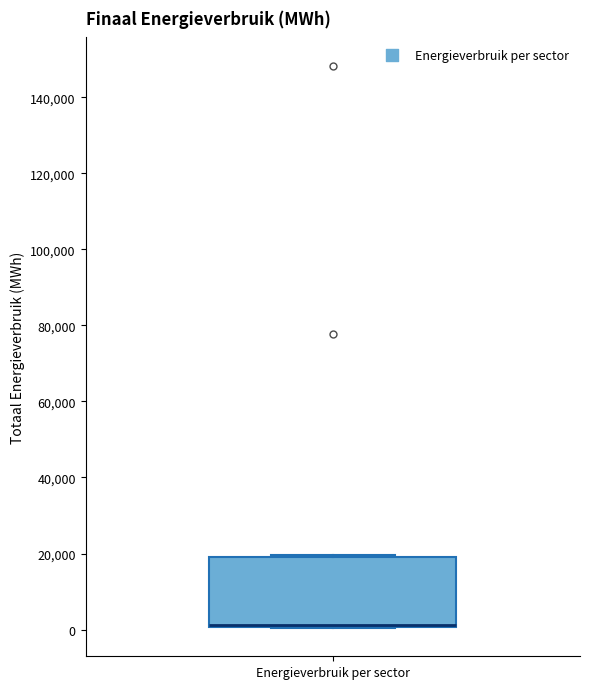

Read this box plot against the y-axis: the position of the median line, the range covered by the box, and the ends of both whiskers. The values are not printed on the chart, so give them approximately, as read against the axis.

median 2000 (drawn on the box's lower edge), box 0 to 20000, whiskers 0 to 20000